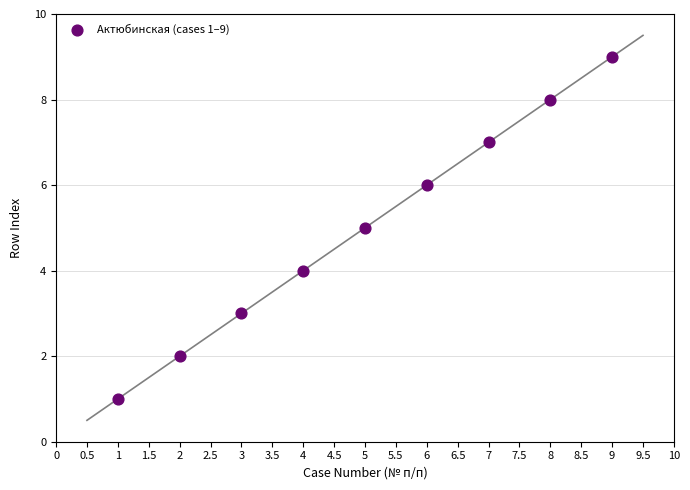

What is the average X value?

5